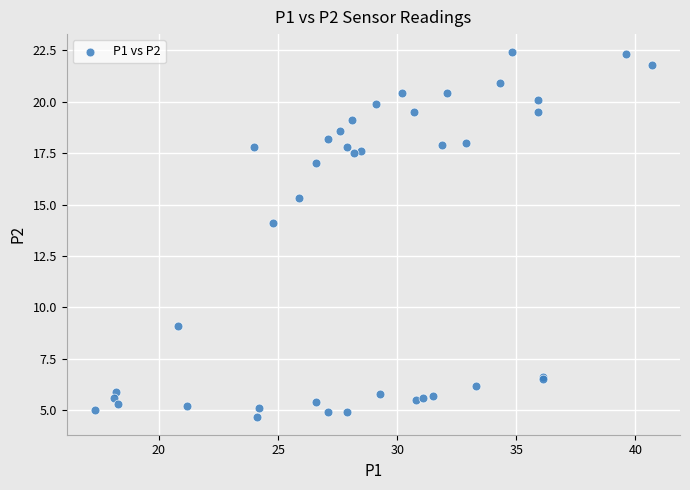

What Y value in the scatter plot is closest to 13?

14.1